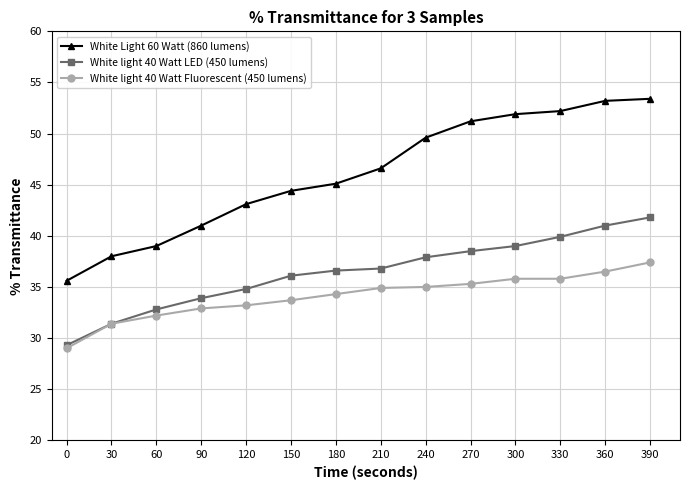

What is the minimum value shown in the chart?

29.0